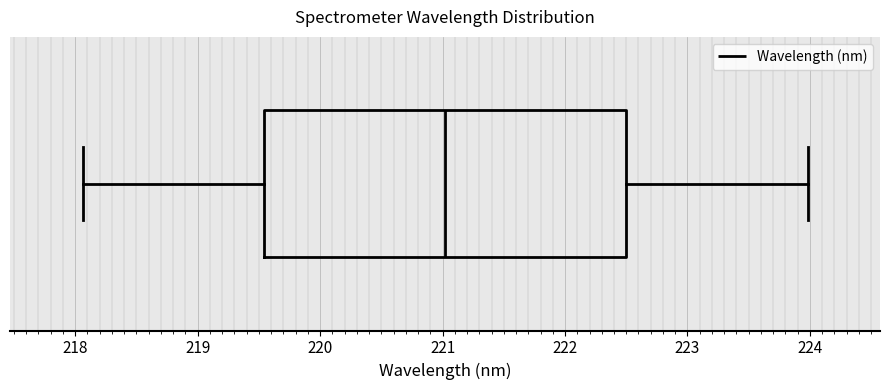

Where is the left edge of the box on the x-axis? The values are not printed on the chart, so give them approximately, as read against the axis.

219.5